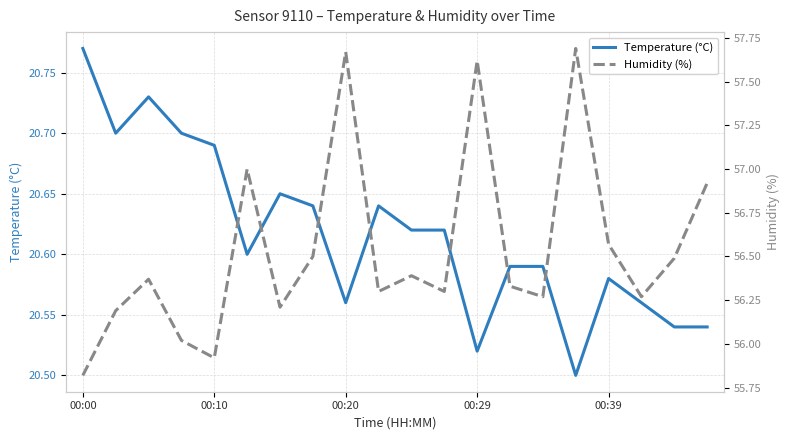

Rank the series by their average value, from lowest to highest.

Temperature (°C), Humidity (%)